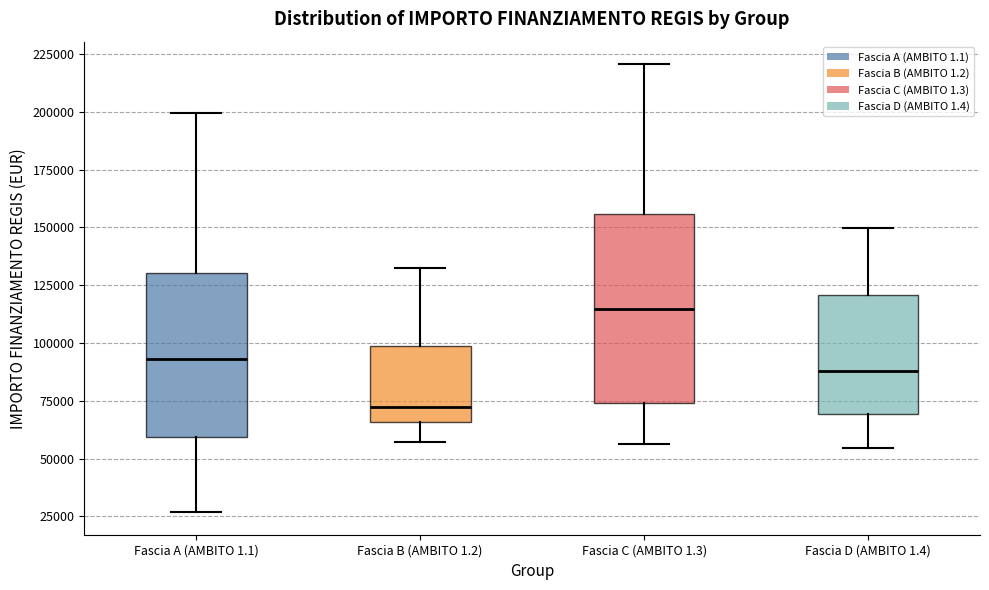

Which box has the highest median line?

Fascia C (AMBITO 1.3)